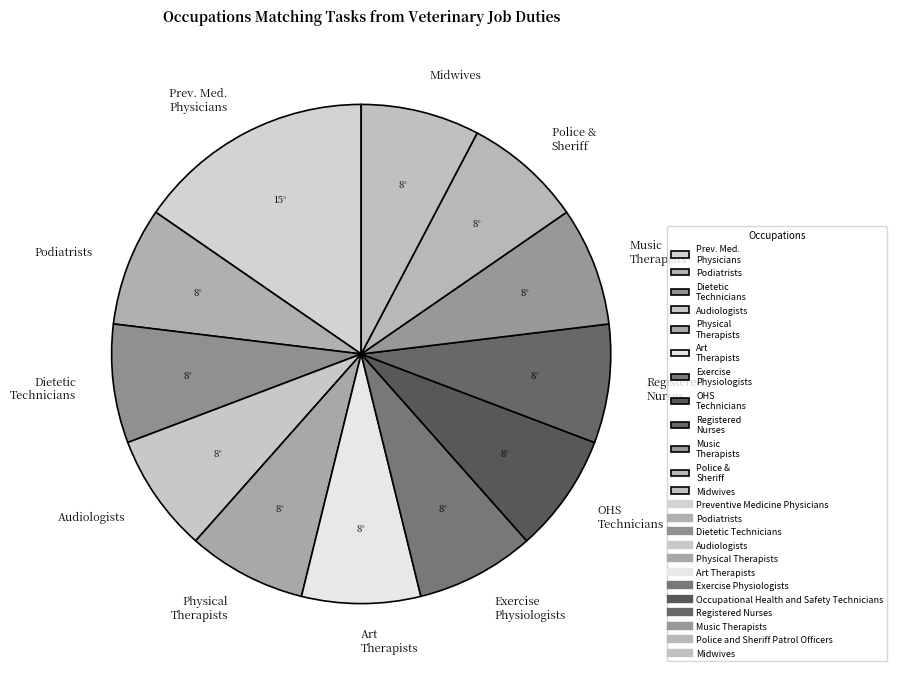

What is the largest slice in the pie chart?

Prev. Med. Physicians